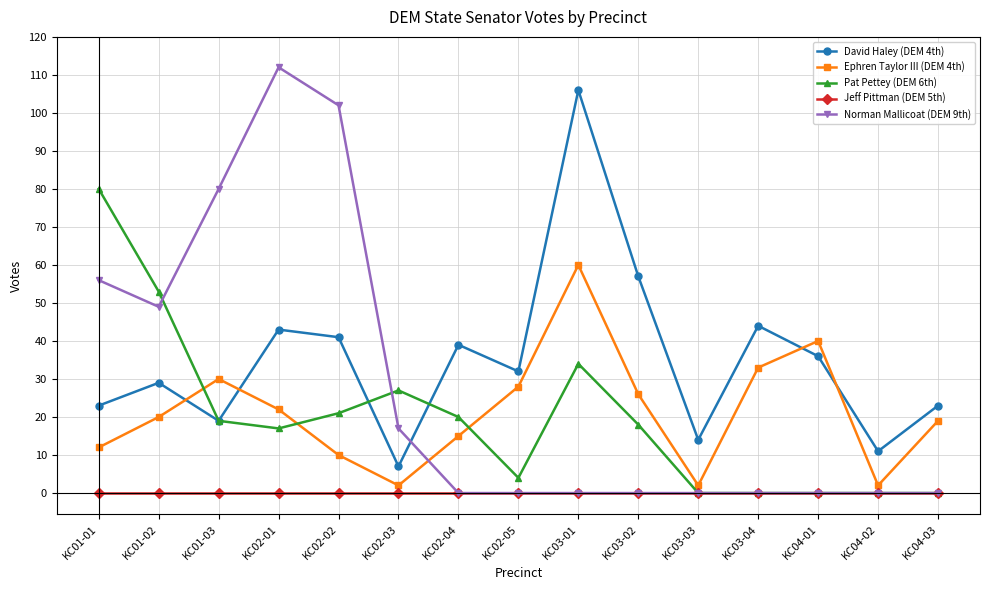

What is the sum of the Pat Pettey (DEM 6th) values at KC02-01 and KC03-01?

51